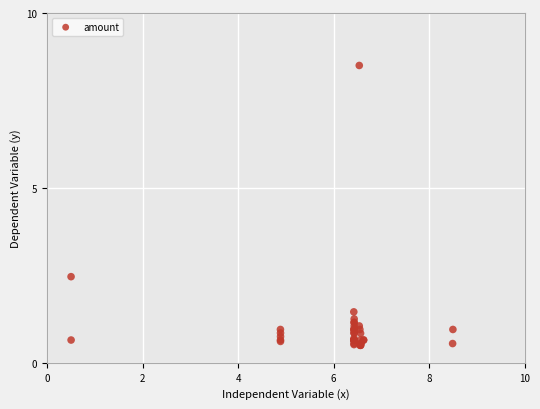

What Y value in the scatter plot is closest to 4?

2.5